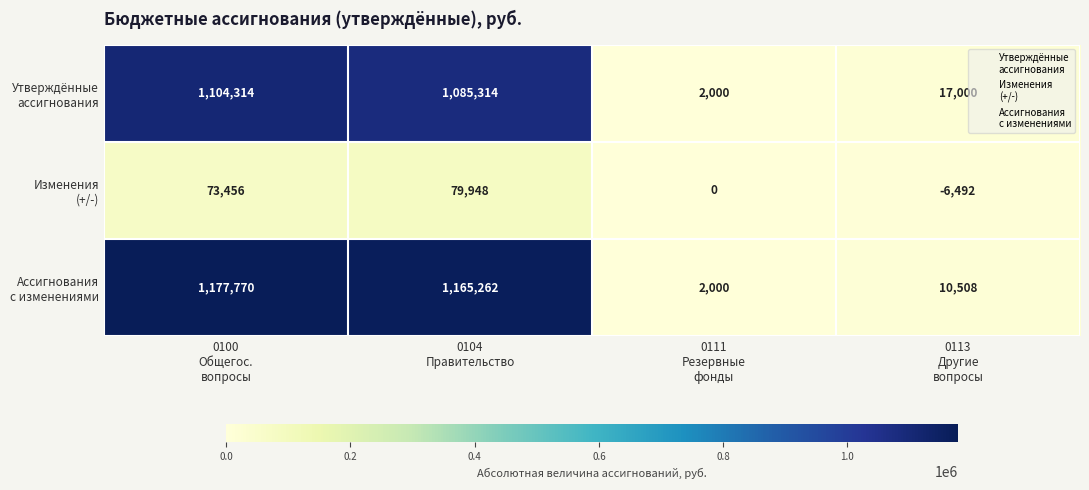

What is the greatest value displayed?

1177770